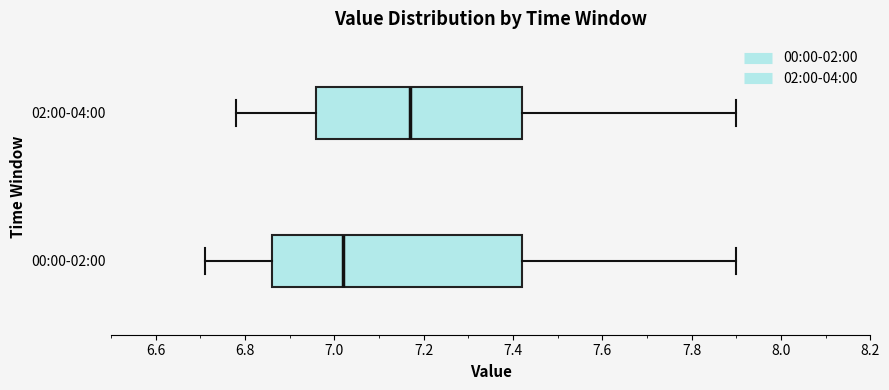

Where is the left edge of the box for 00:00-02:00 on the x-axis? The values are not printed on the chart, so give them approximately, as read against the axis.

6.86